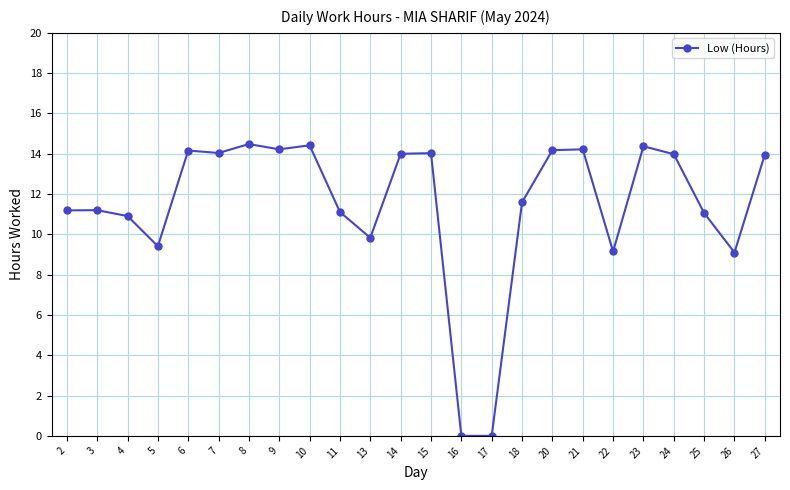

What is the value of the 5th point from the left?

14.2